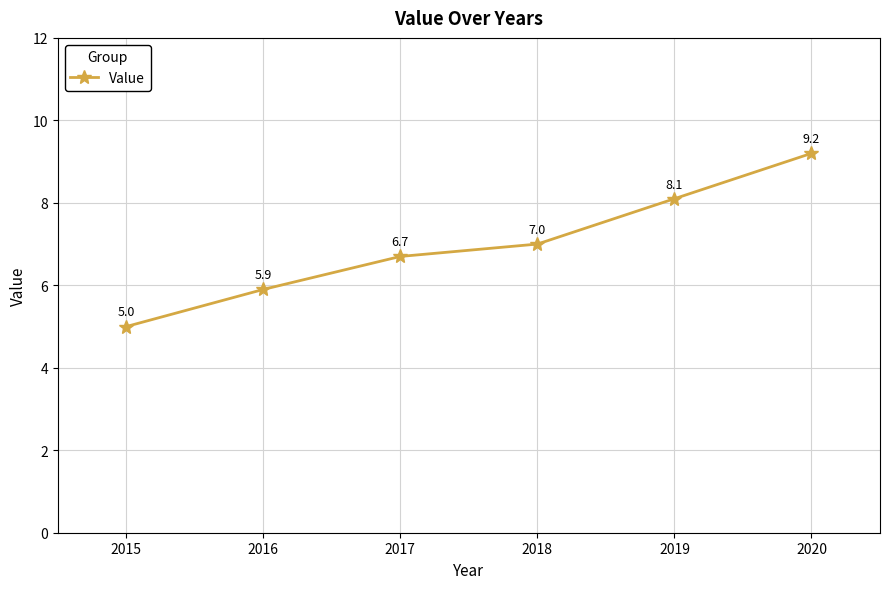

Is it true that the value at 2017 is 6.7?

True